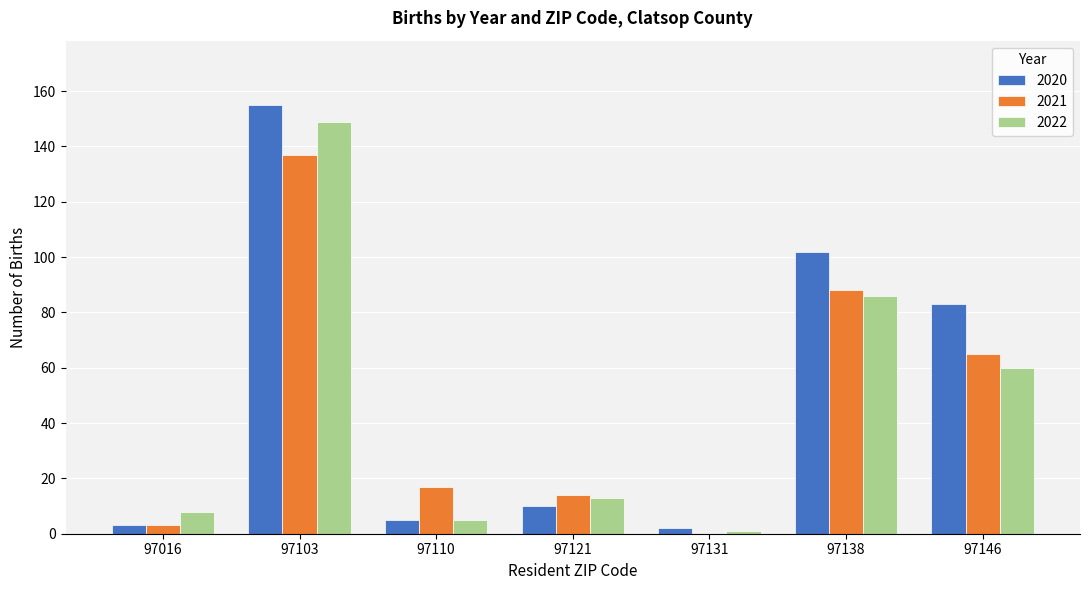

Reading right to left, transcribe all the data shown in this chart.

2020: 83	102	2	10	5	155	3
2021: 65	88	0	14	17	137	3
2022: 60	86	1	13	5	149	8